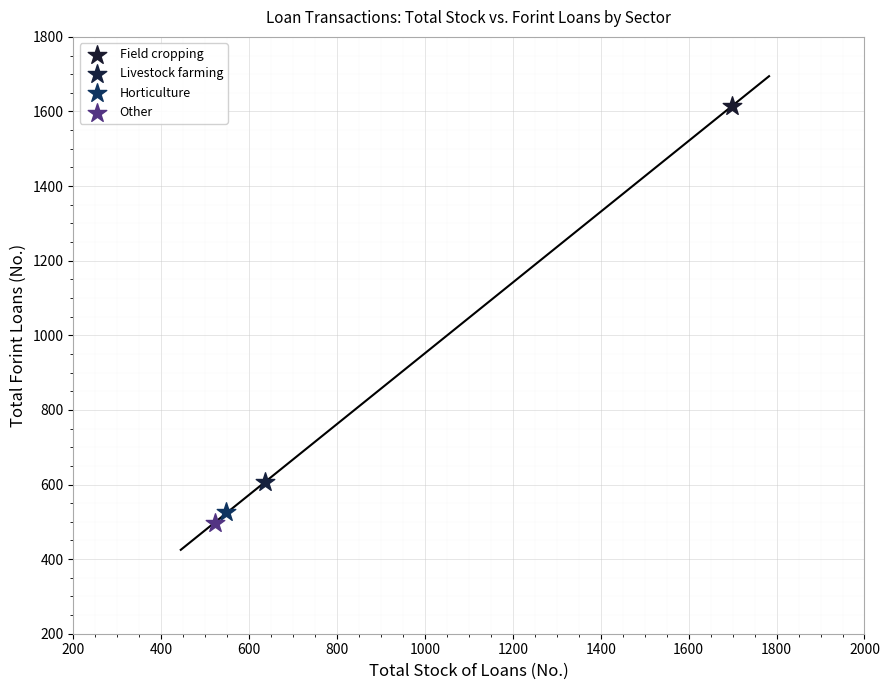

Which series reaches the maximum Y coordinate?

Field cropping